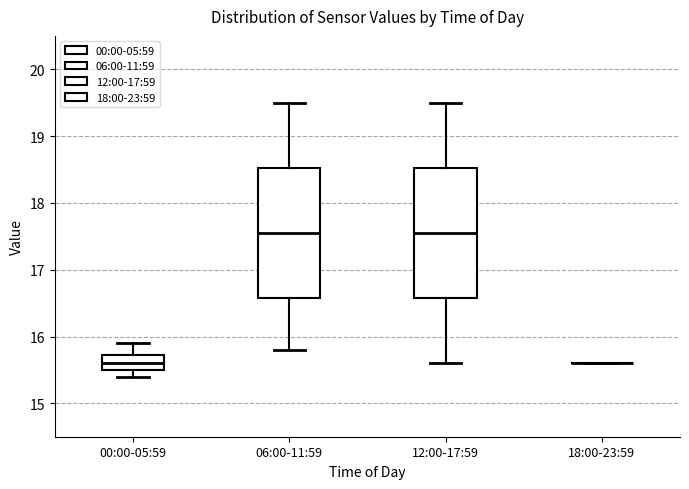

Reading left to right, transcribe this box plot: for each box, give where its median line is, the range the box spans, and where its two whiskers end, as read against the y-axis. The values are not printed on the chart, so give them approximately, as read against the axis.

00:00-05:59: median 15.6, box 15.5 to 15.7, whiskers 15.4 to 15.9
06:00-11:59: median 17.6, box 16.6 to 18.5, whiskers 15.8 to 19.5
12:00-17:59: median 17.6, box 16.6 to 18.5, whiskers 15.6 to 19.5
18:00-23:59: box collapsed to a line at 15.6, whiskers 15.6 to 15.6